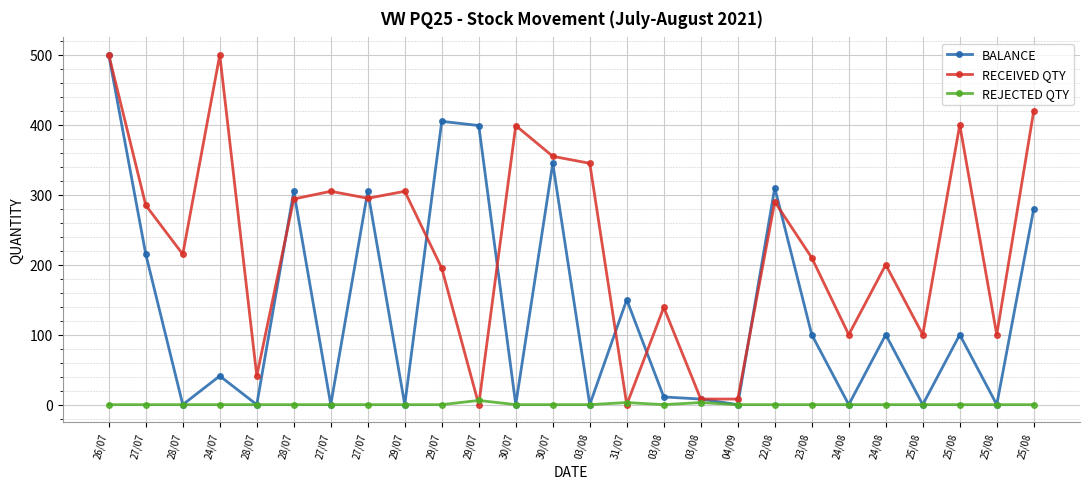

True or false: BALANCE and REJECTED QTY cross at least once.

False